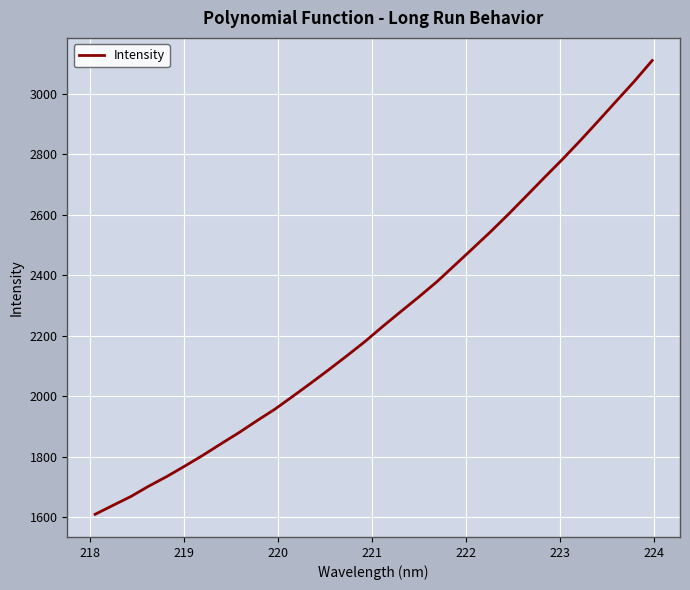

What is the difference between the maximum and minimum values?

1501.0